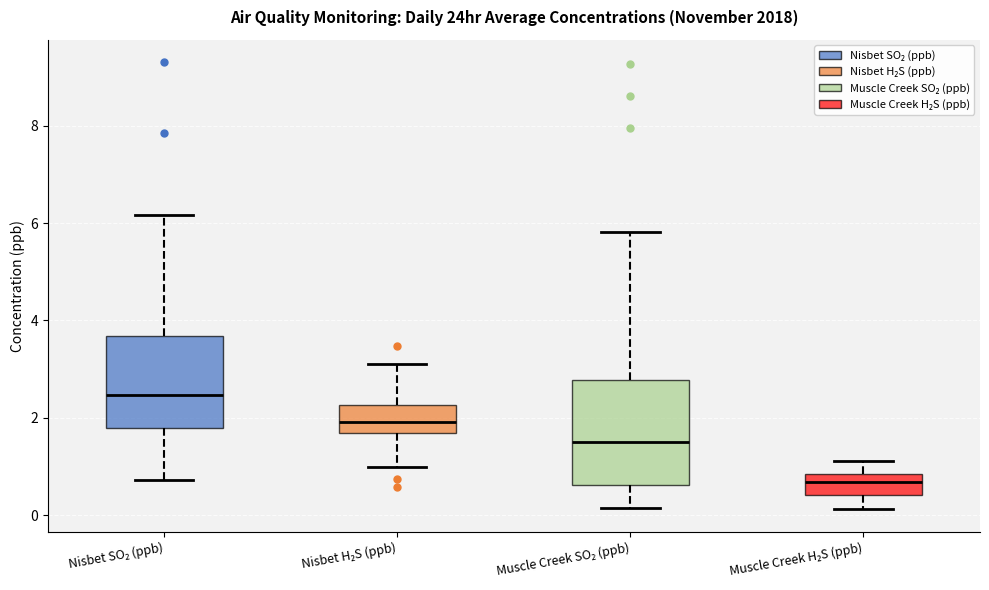

Where is the upper edge of the box for Nisbet SO₂ (ppb) on the y-axis? The values are not printed on the chart, so give them approximately, as read against the axis.

3.6